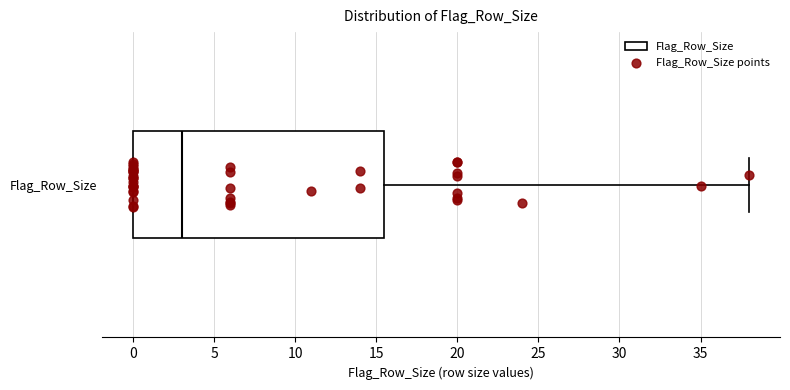

Transcribe this box plot: give where the median line is, the range the box spans, and where the two whiskers end, as read against the x-axis. The values are not printed on the chart, so give them approximately, as read against the axis.

median 3.0, box 0.0 to 15.5, whiskers 0.0 to 38.0